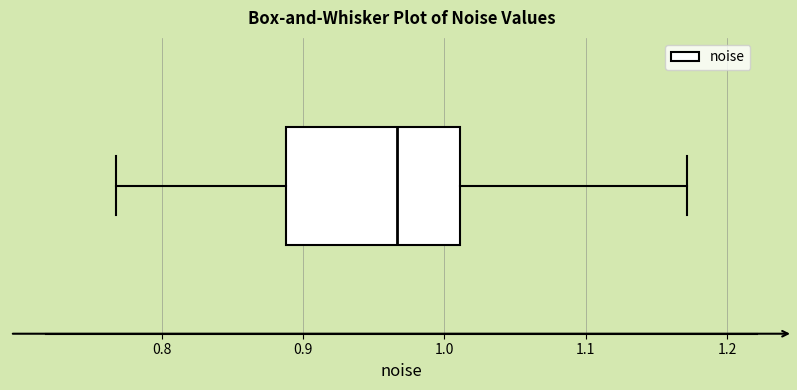

Where does the left whisker of the box end on the x-axis? The values are not printed on the chart, so give them approximately, as read against the axis.

0.77